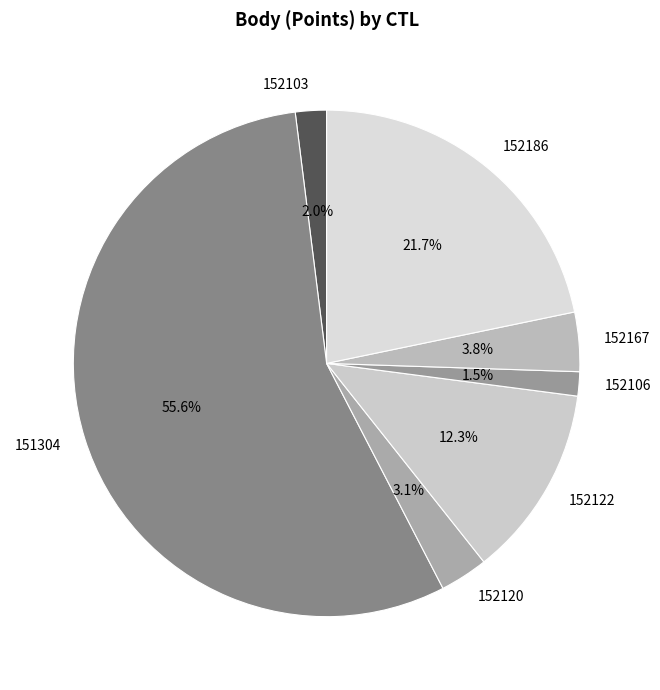

What percentage do 152120 and 151304 together represent?

58.7%